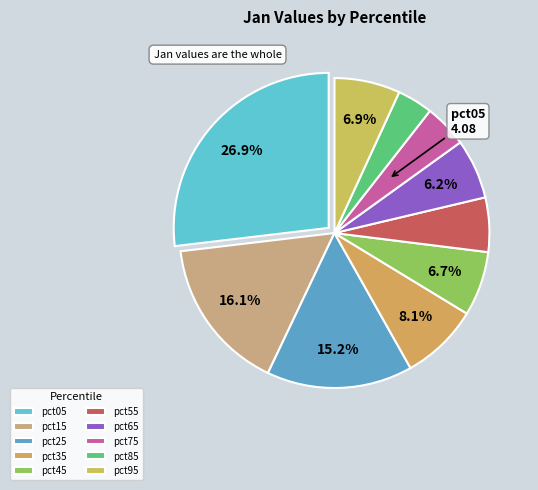

How many slices are in this pie chart?

10